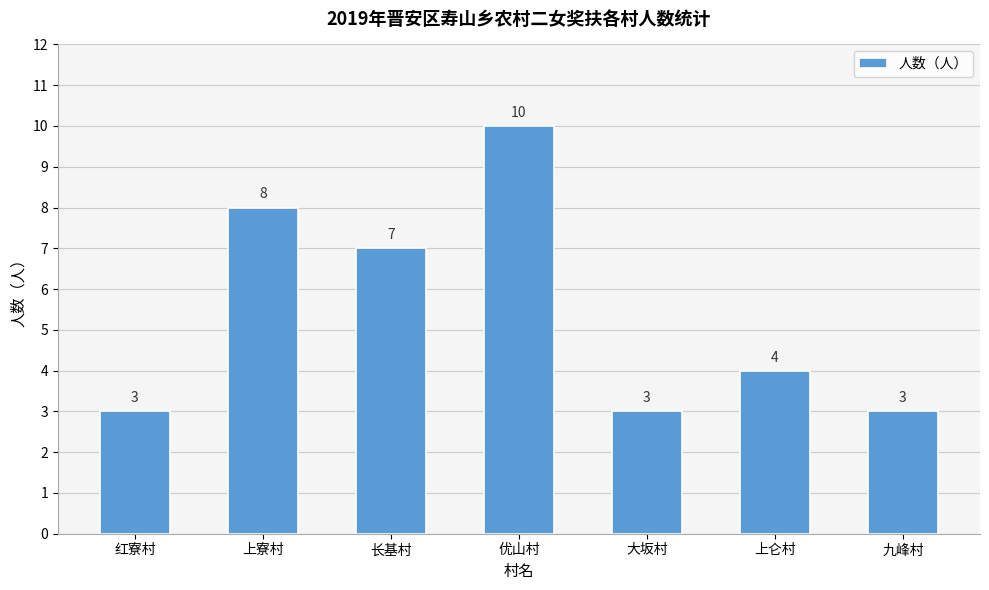

Count the values in the range 3 to 8.

6